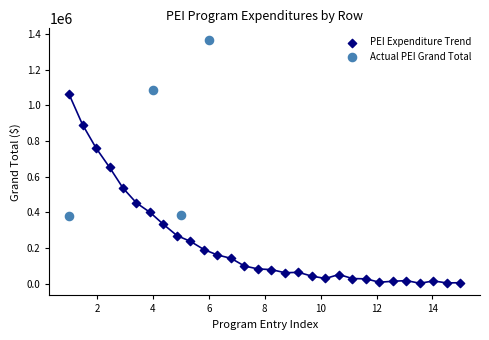

Which series reaches the maximum Y coordinate?

Actual PEI Grand Total